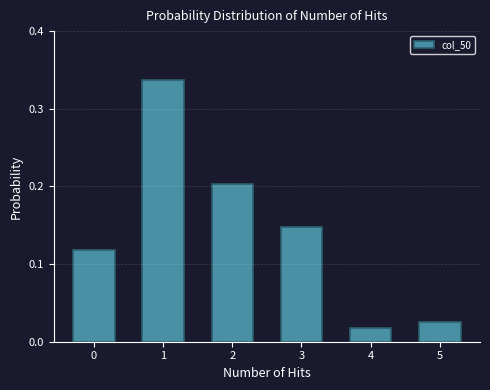

True or false: the data shows 0.4 at 2.

False